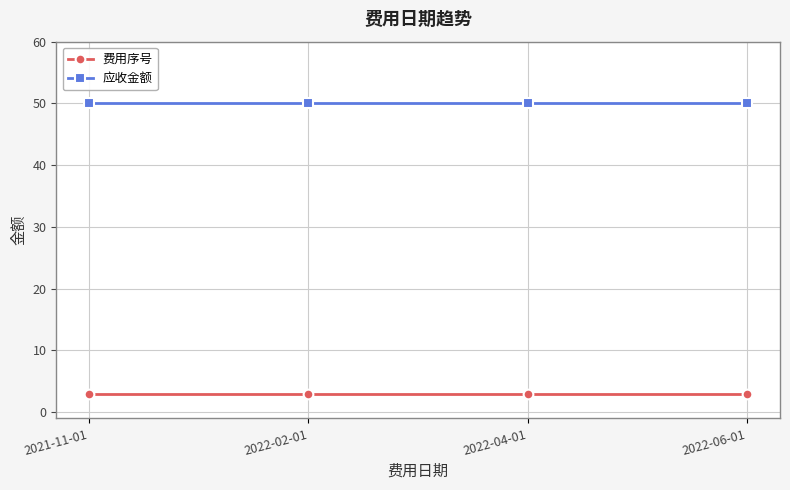

What is the difference between the highest and lowest values at 2022-06-01?

47